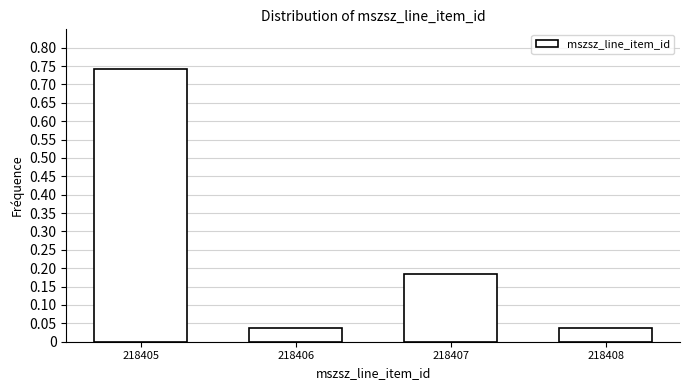

What is the sum of all values?

1.0